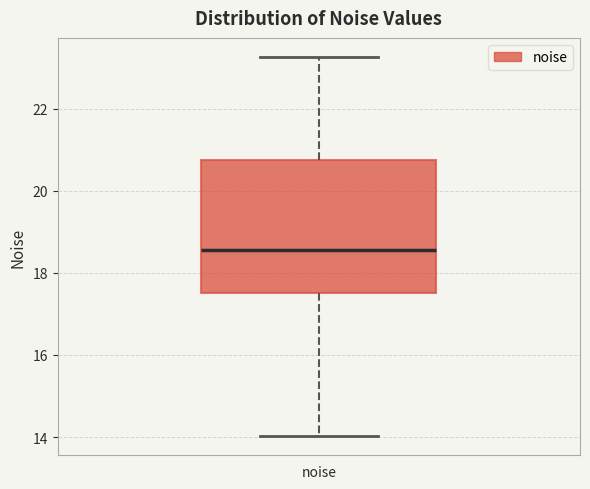

Where does the lower whisker of the box for noise end on the y-axis? The values are not printed on the chart, so give them approximately, as read against the axis.

14.0